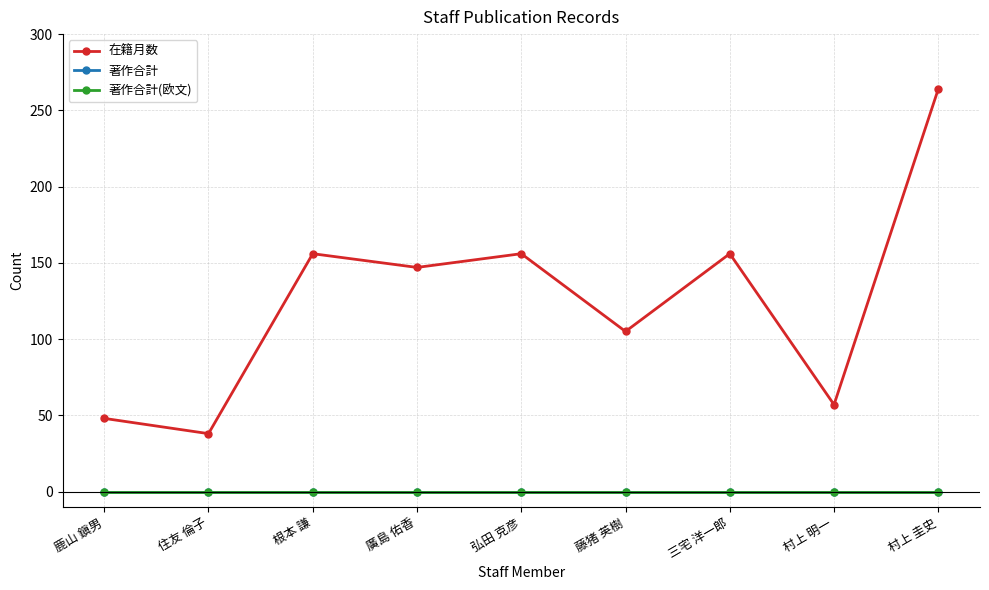

Does the chart have visible grid lines?

Yes